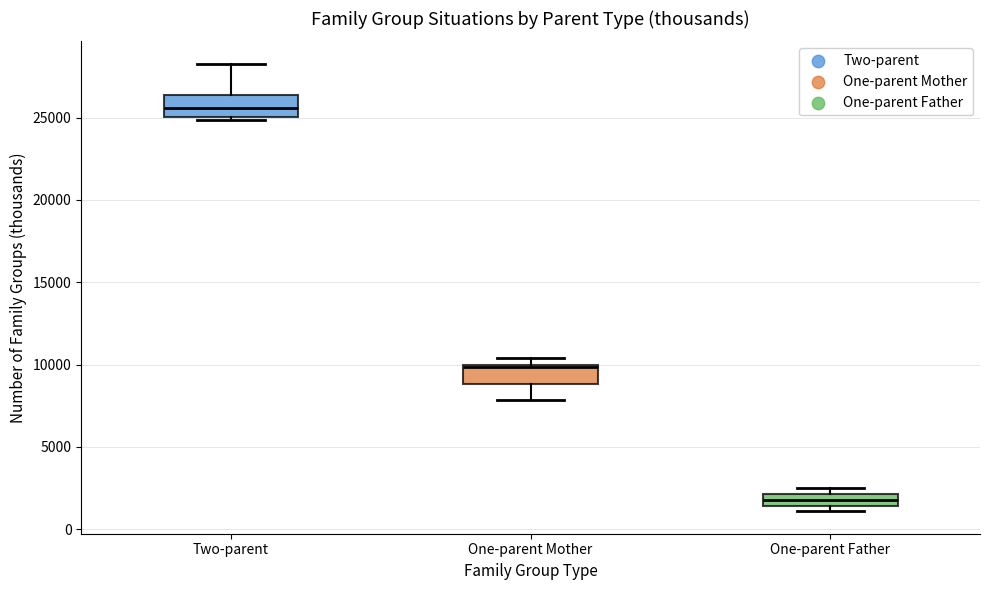

Reading left to right, read every box against the y-axis: the position of its median line, the range the box covers, and the ends of its whiskers. The values are not printed on the chart, so give them approximately, as read against the axis.

Two-parent: median 25500, box 25000 to 26500, whiskers 25000 (just below the box's lower edge) to 28500
One-parent Mother: median 10000, box 9000 to 10000, whiskers 8000 to 10500
One-parent Father: median 2000 (inside the box), box 1500 to 2000, whiskers 1000 to 2500